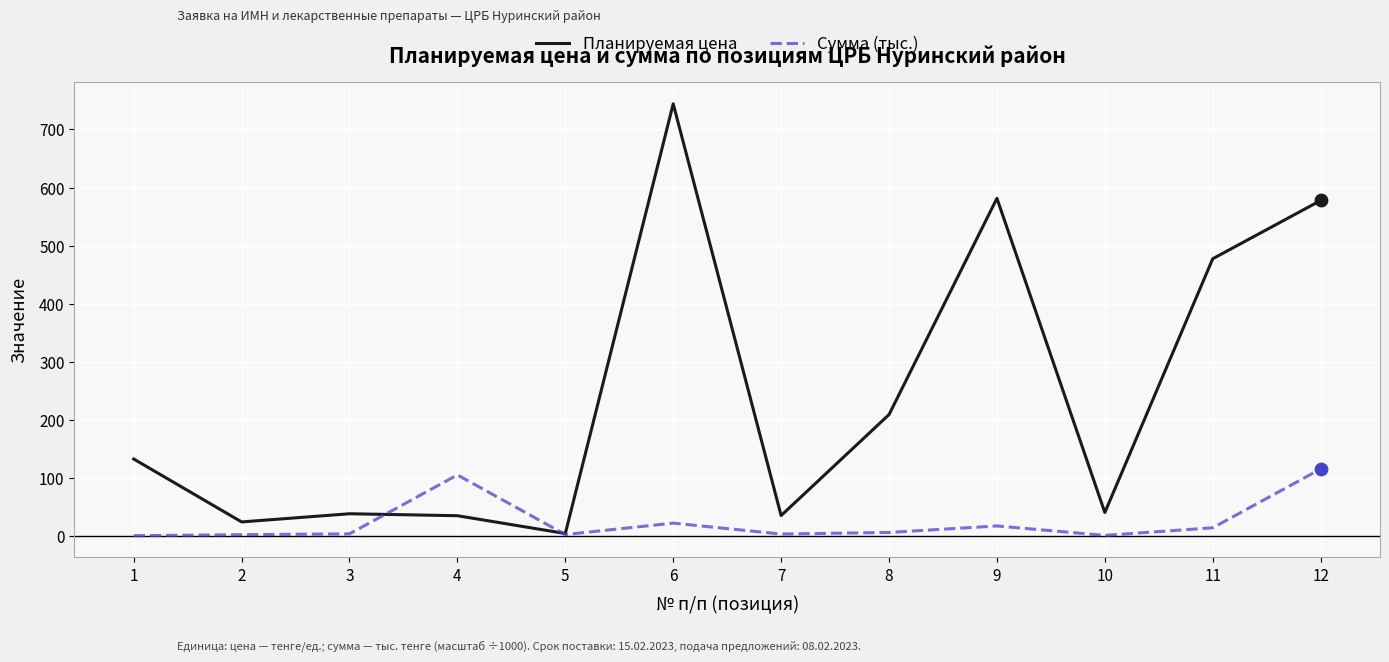

Which series has the largest total across all categories?

Планируемая цена